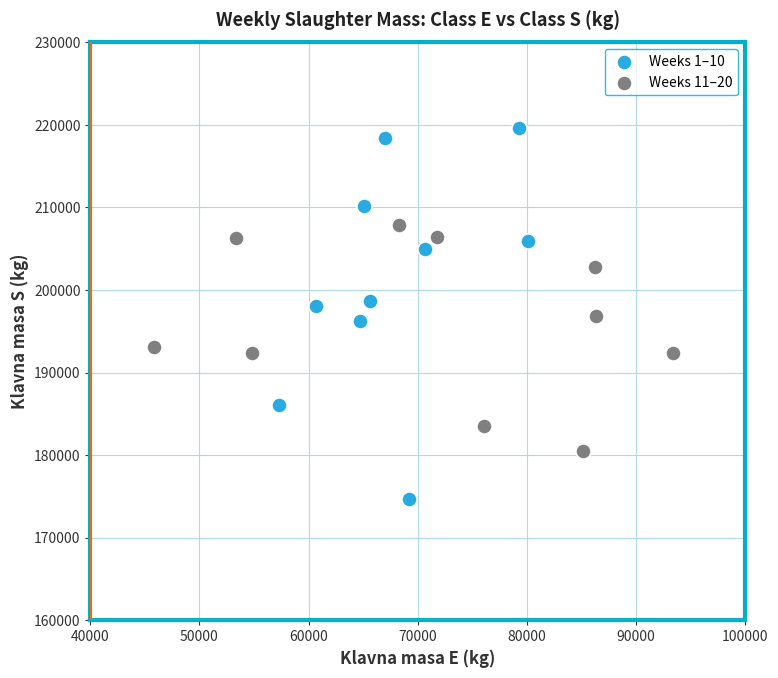

Which series has the widest spread of Y values?

Weeks 1–10